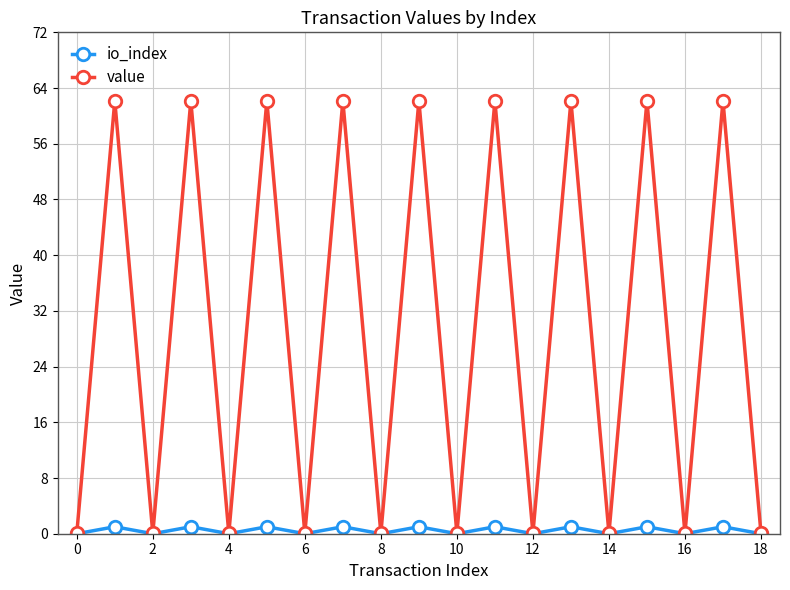

Which series has the largest range (max minus min)?

value